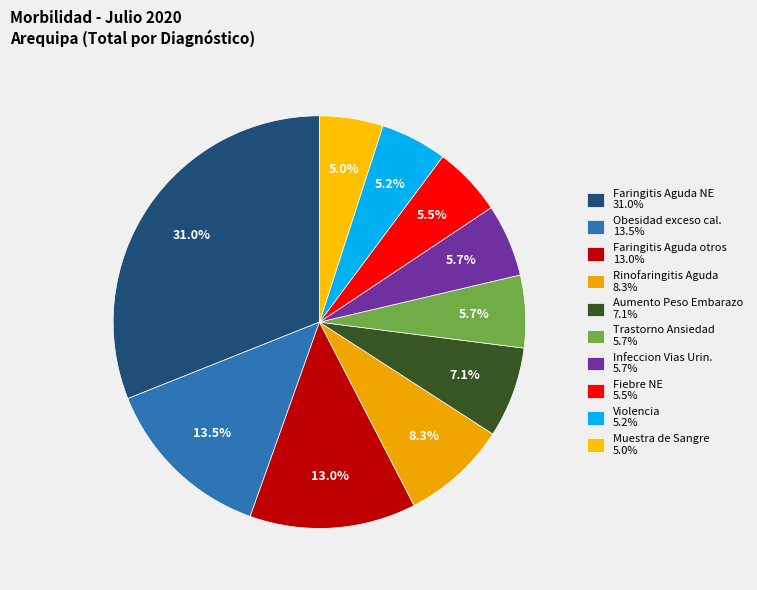

Count the number of slices in the pie.

10